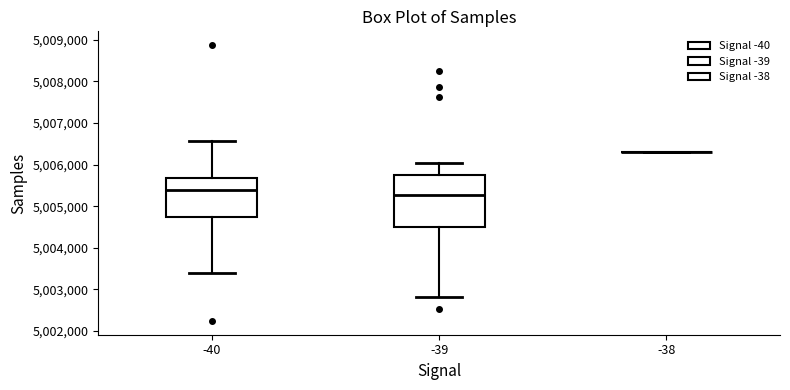

Reading left to right, transcribe this box plot: for each box, give where its median line is, the range the box spans, and where its two whiskers end, as read against the y-axis. The values are not printed on the chart, so give them approximately, as read against the axis.

-40: median 5005400, box 5004700 to 5005700, whiskers 5003400 to 5006600
-39: median 5005300, box 5004500 to 5005700, whiskers 5002800 to 5006000
-38: box collapsed to a line at 5006300, whiskers 5006300 to 5006300